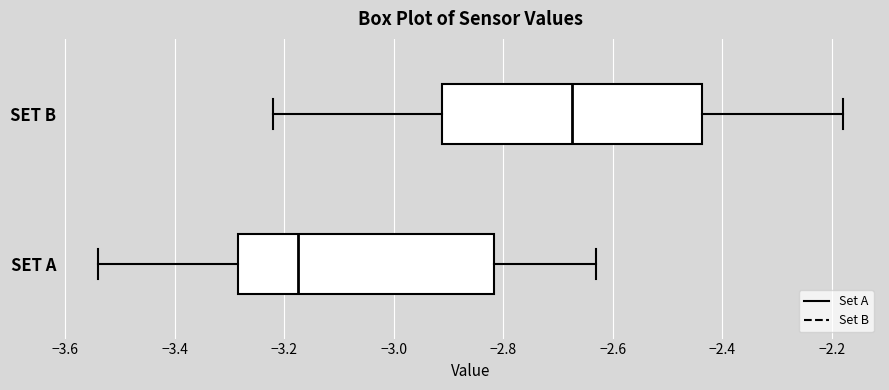

Reading bottom to top, read every box against the x-axis: the position of its median line, the range the box covers, and the ends of its whiskers. The values are not printed on the chart, so give them approximately, as read against the axis.

SET A: median -3.18, box -3.28 to -2.82, whiskers -3.54 to -2.62
SET B: median -2.68, box -2.92 to -2.44, whiskers -3.22 to -2.18